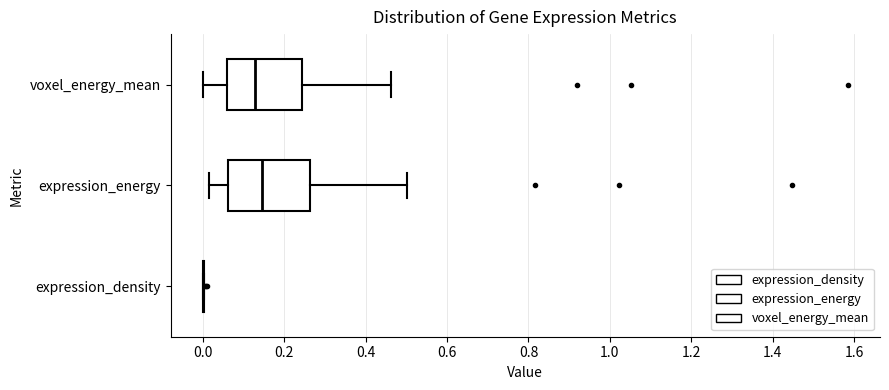

Reading bottom to top, read every box against the x-axis: the position of its median line, the range the box covers, and the ends of its whiskers. The values are not printed on the chart, so give them approximately, as read against the axis.

expression_density: box collapsed to a line at 0.00, whiskers 0.00 to 0.00
expression_energy: median 0.14, box 0.06 to 0.26, whiskers 0.02 to 0.50
voxel_energy_mean: median 0.12, box 0.06 to 0.24, whiskers 0.00 to 0.46